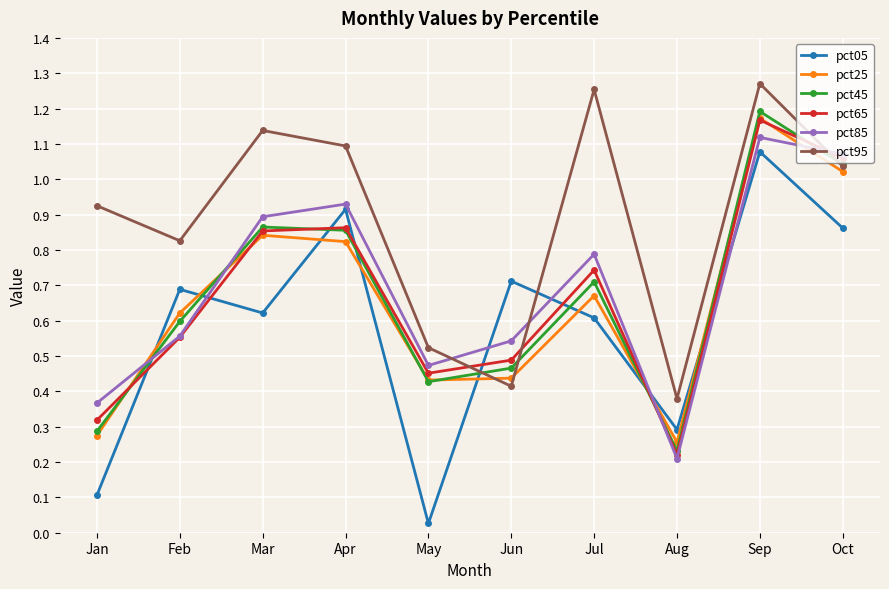

True or false: pct85 has more than 0 interior local peaks.

True